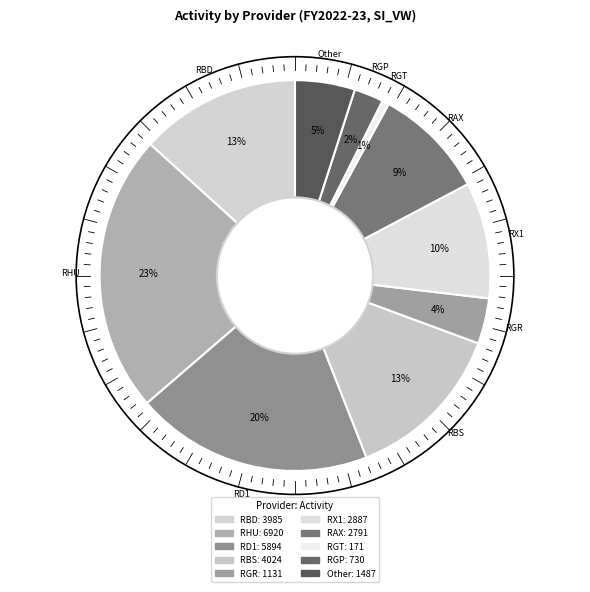

How many slices are in this pie chart?

10